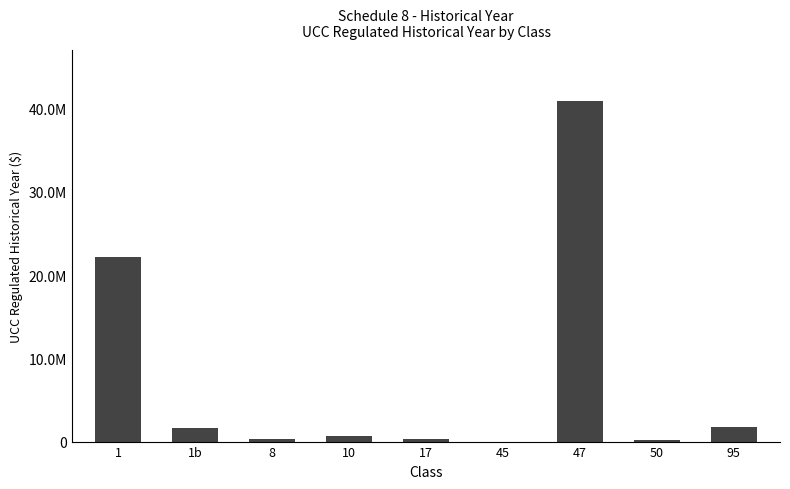

Which has a higher value, 95 or 17?

95